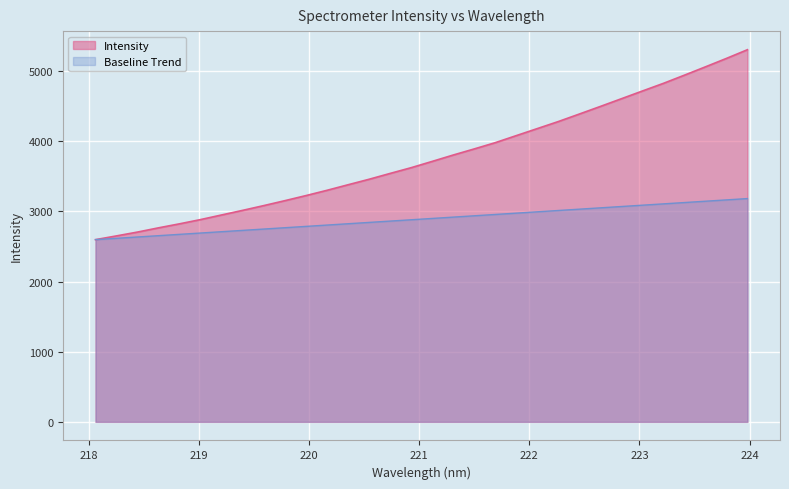

Approximately how many times larger is the value at 220.7354 compared to 219.0156?

1.2